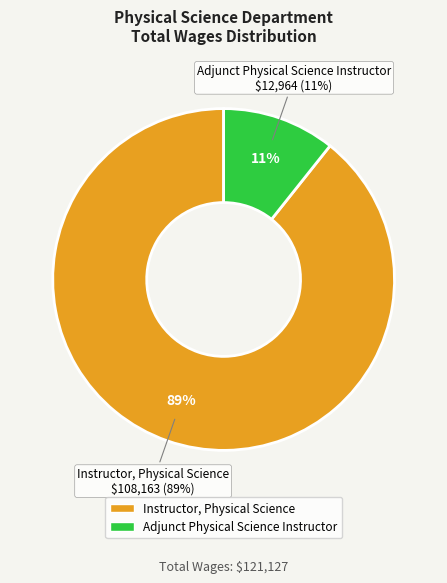

Is the sum of Instructor, Physical Science and Adjunct Physical Science Instructor greater than half?

Yes